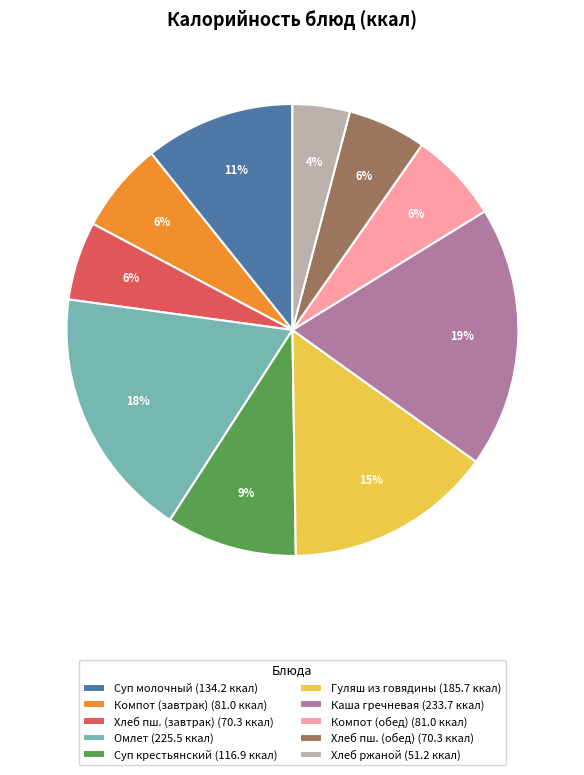

Which slice is the largest?

Каша гречневая (233.7 ккал)